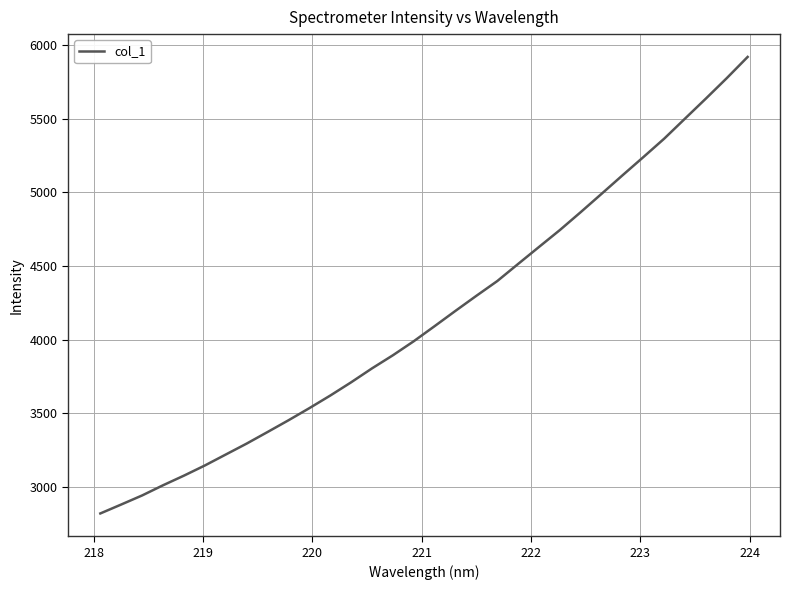

What is the maximum value shown in the chart?

5921.0